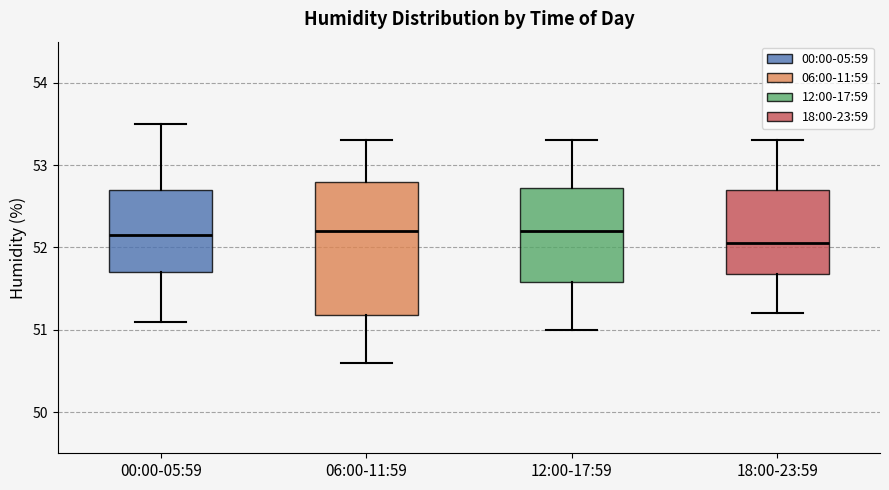

Reading left to right, read every box against the y-axis: the position of its median line, the range the box covers, and the ends of its whiskers. The values are not printed on the chart, so give them approximately, as read against the axis.

00:00-05:59: median 52.2, box 51.7 to 52.7, whiskers 51.1 to 53.5
06:00-11:59: median 52.2, box 51.2 to 52.8, whiskers 50.6 to 53.3
12:00-17:59: median 52.2, box 51.6 to 52.7, whiskers 51.0 to 53.3
18:00-23:59: median 52.1, box 51.7 to 52.7, whiskers 51.2 to 53.3